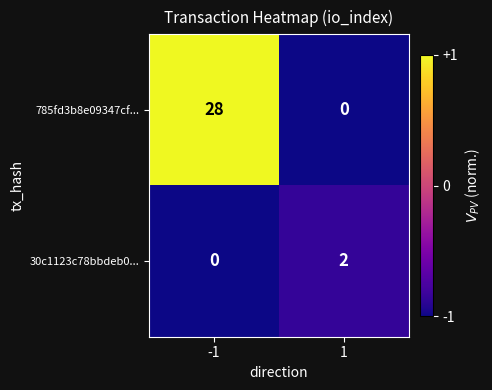

Which series has the largest range (max minus min)?

785fd3b8e09347cf...